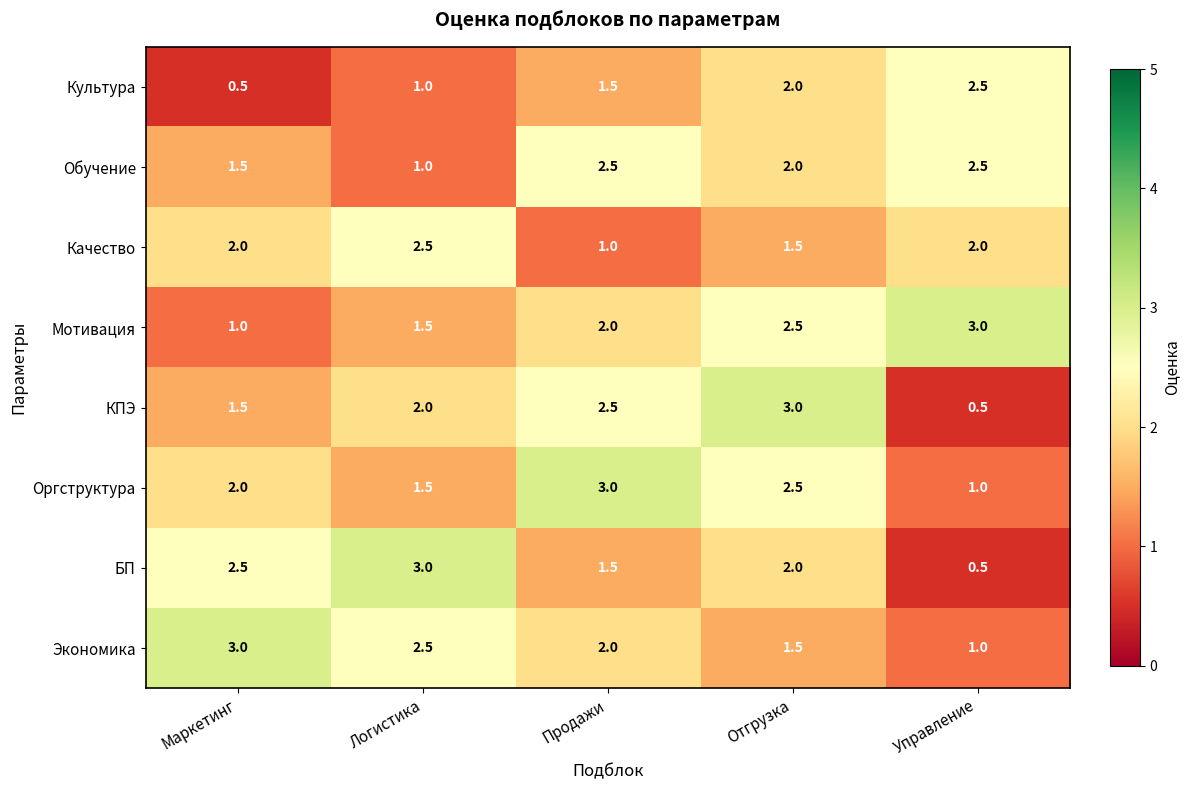

List the labels in order of Оргструктура value, smallest first.

Управление, Логистика, Маркетинг, Отгрузка, Продажи